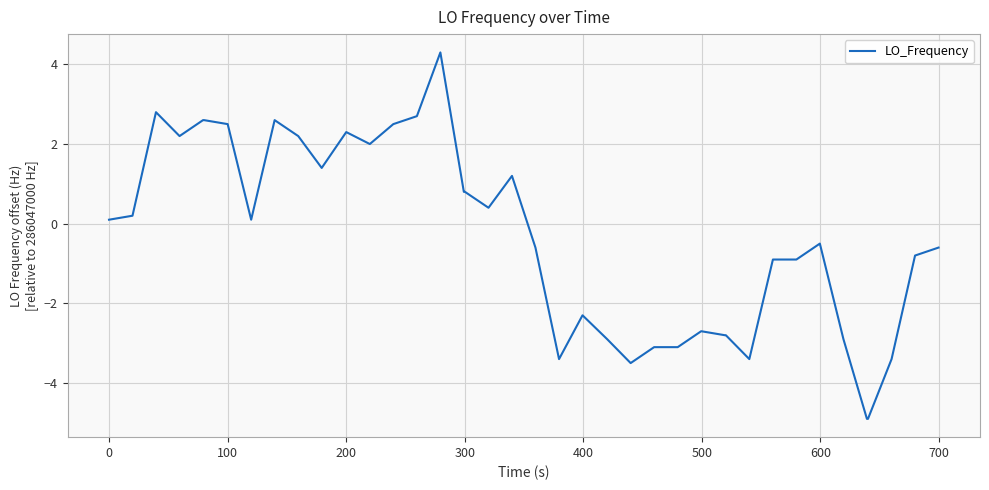

What is the difference between the maximum and minimum values?

9.2